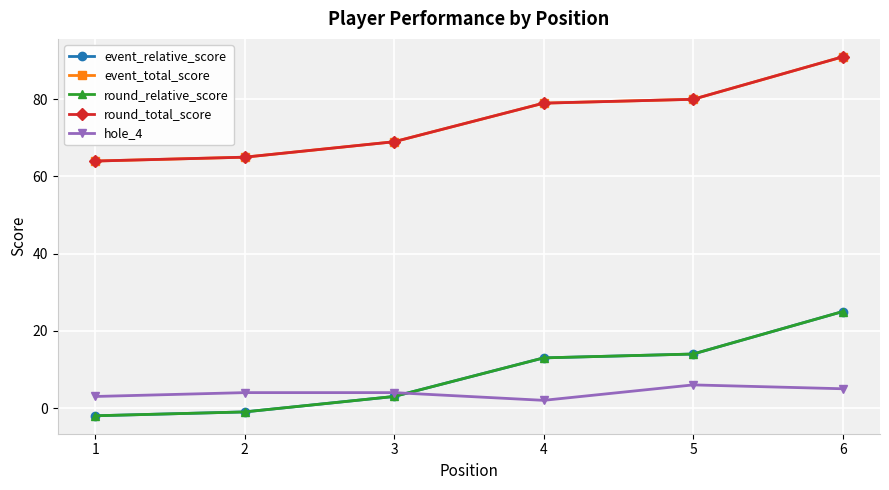

Does the chart have visible grid lines?

Yes